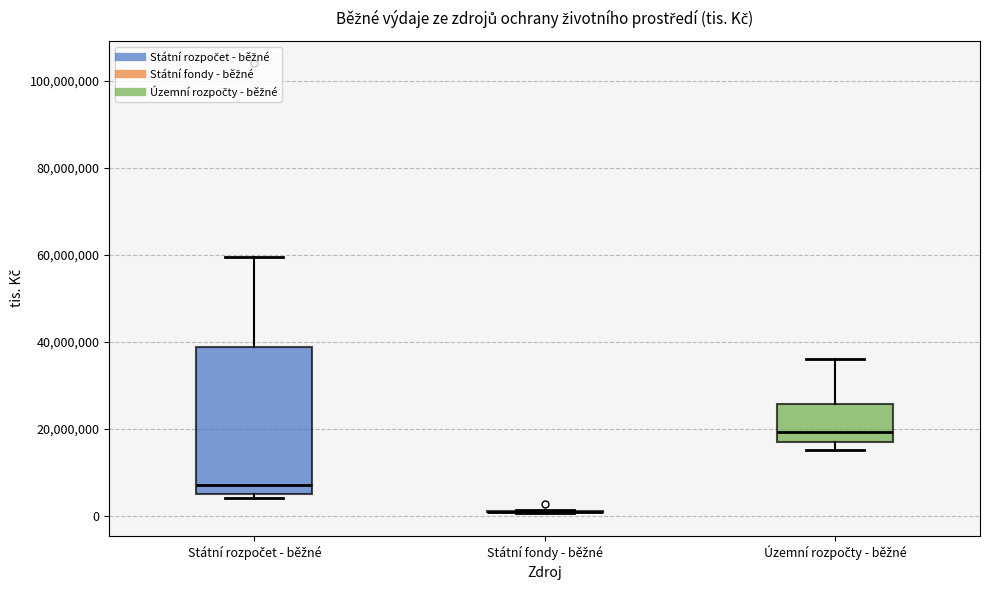

Where is the lower edge of the box for Územní rozpočty - běžné on the y-axis? The values are not printed on the chart, so give them approximately, as read against the axis.

16000000